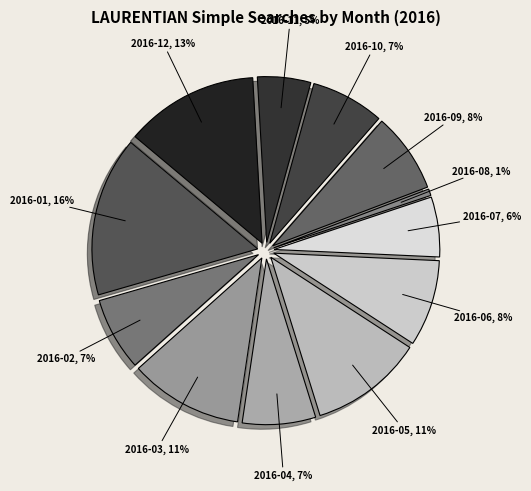

Which category has the biggest portion of the pie?

2016-01